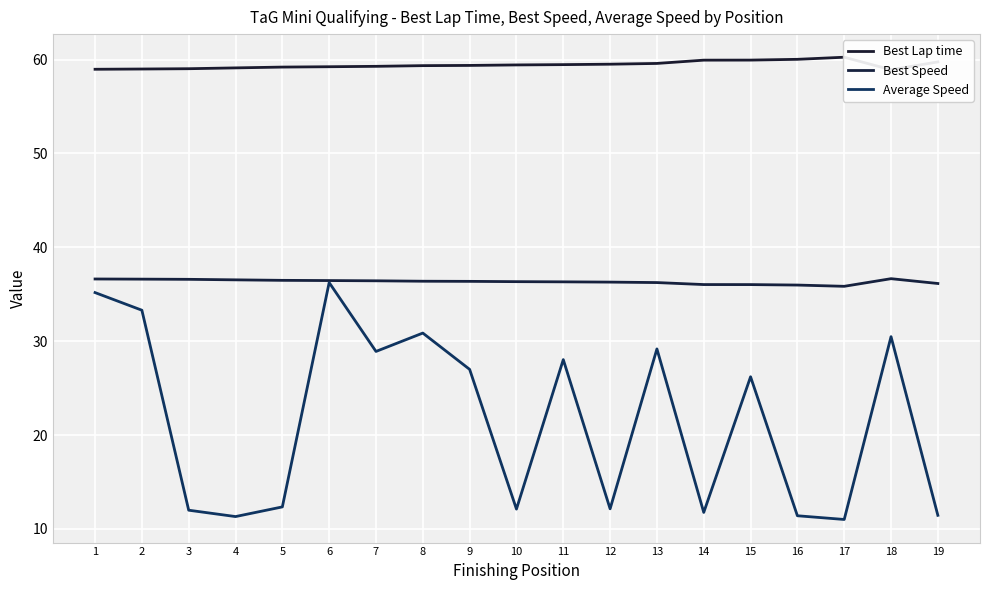

True or false: Best Lap time and Average Speed intersect in this chart.

False